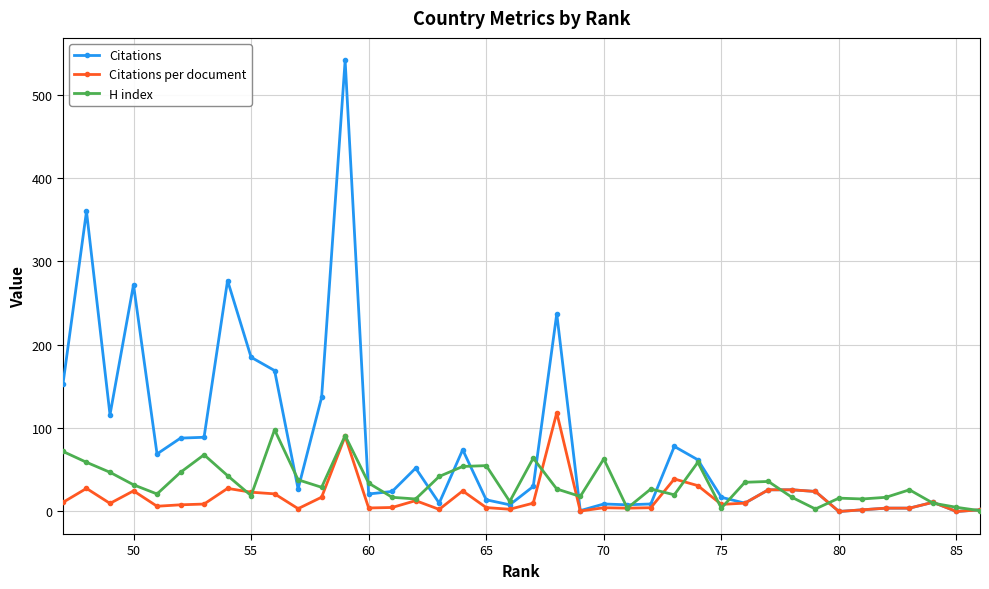

Which series has the largest range (max minus min)?

Citations